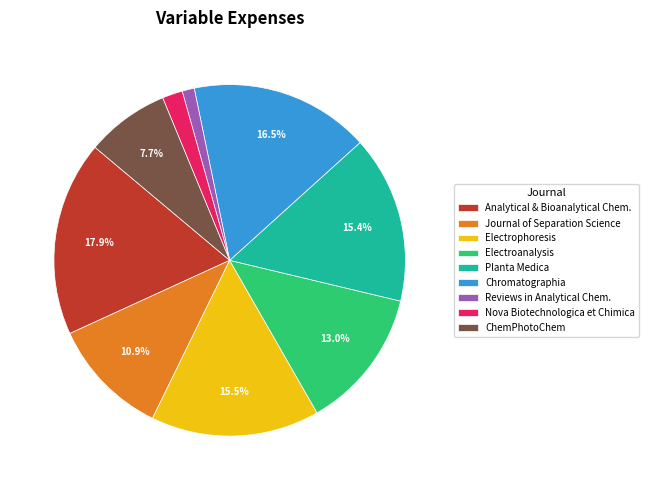

What is the largest slice in the pie chart?

Analytical & Bioanalytical Chem.